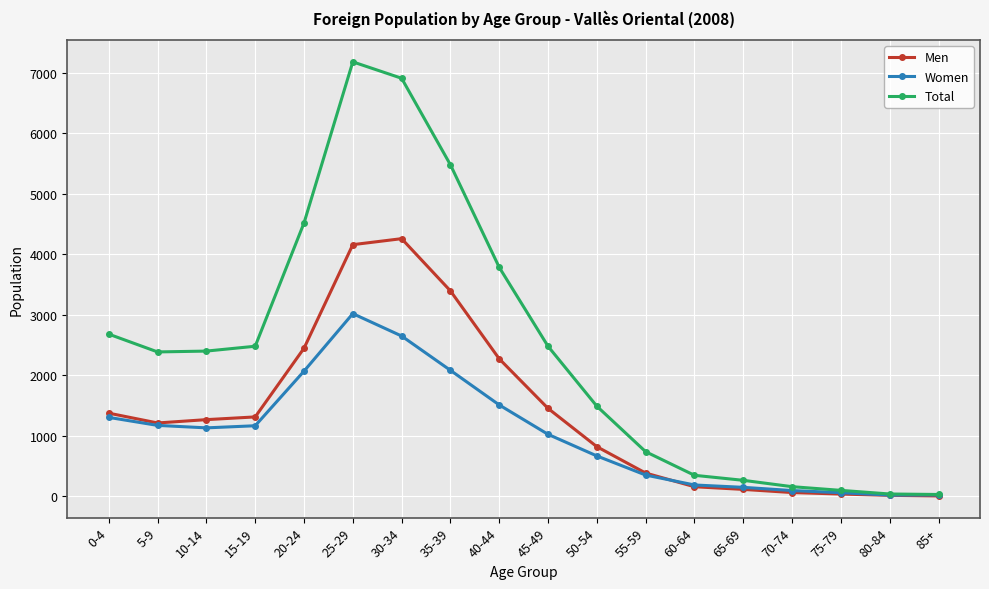

Which series changed the most between 35-39 and 40-44?

Total